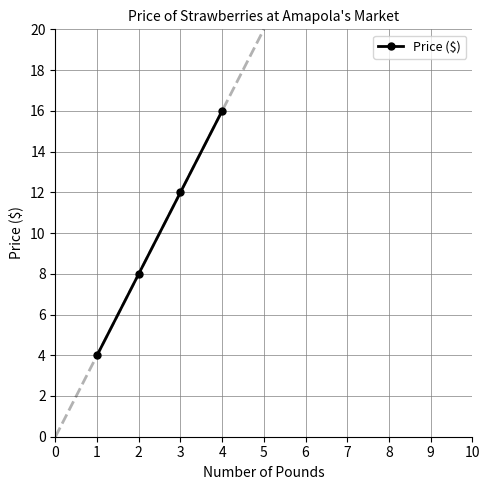

How many data points does each series have?

4